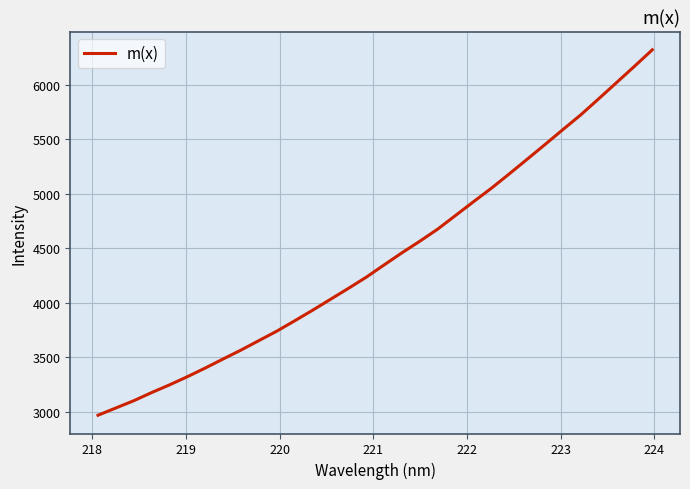

What is the difference between the maximum and minimum values?

3352.6